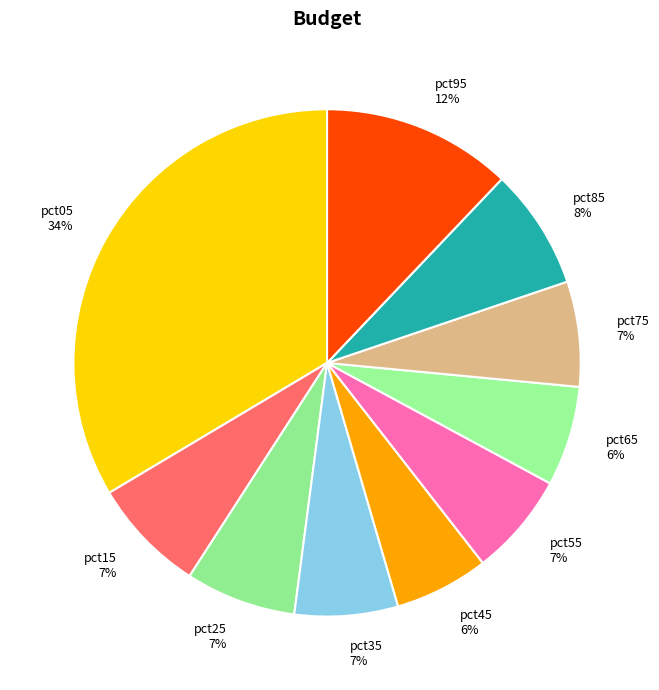

What is the largest slice in the pie chart?

pct05